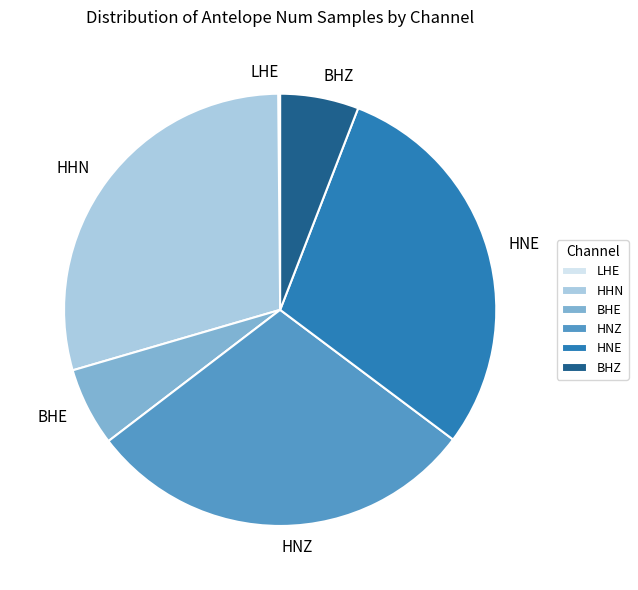

Is it true that HNZ is 36% of the pie?

False